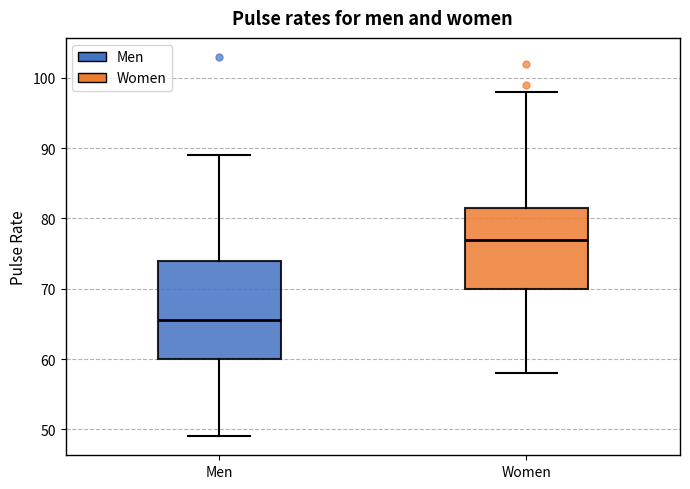

Reading left to right, transcribe this box plot: for each box, give where its median line is, the range the box spans, and where its two whiskers end, as read against the y-axis. The values are not printed on the chart, so give them approximately, as read against the axis.

Men: median 66, box 60 to 74, whiskers 49 to 89
Women: median 77, box 70 to 82, whiskers 58 to 98